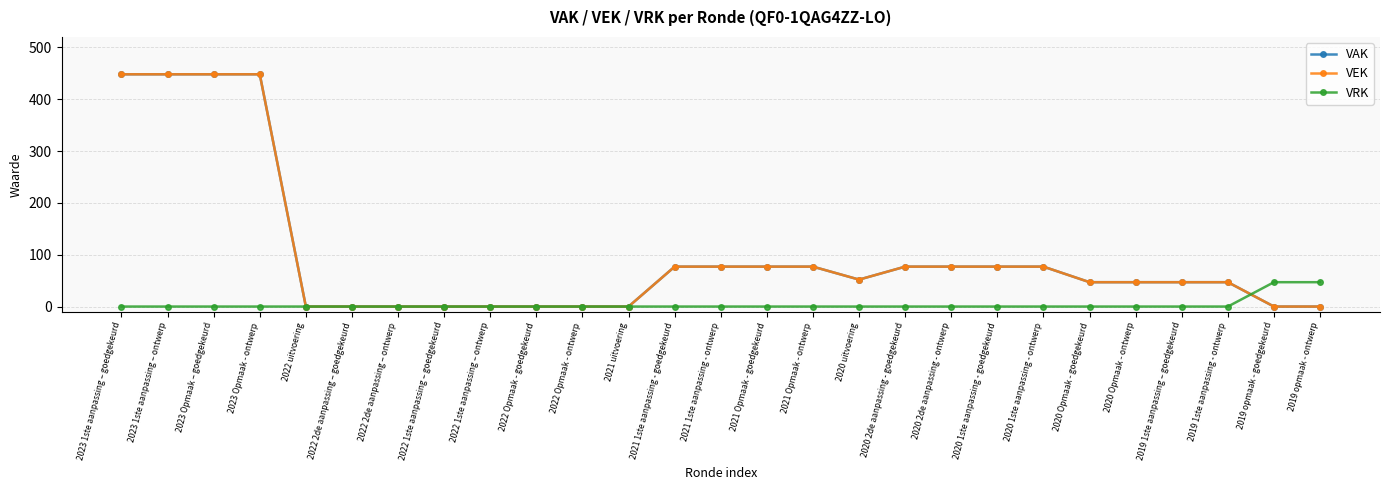

What is the difference between the maximum and second lowest values in the VEK series?

448